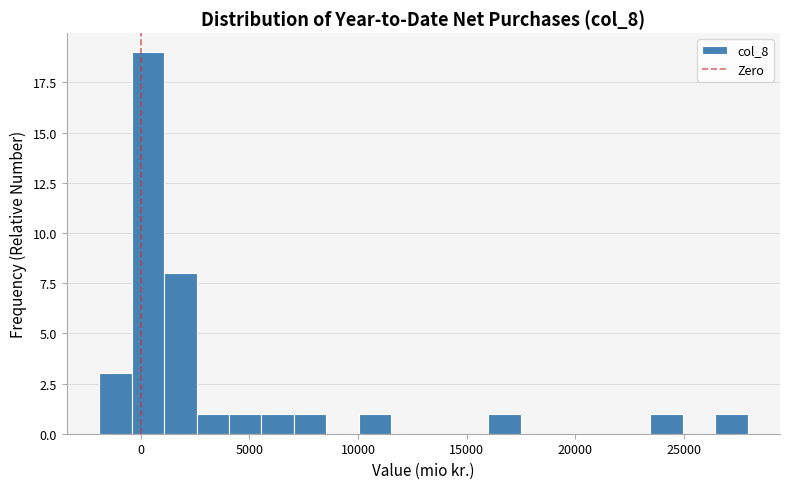

Read against the x-axis, roughly where is the centre of the tallest bar?

500